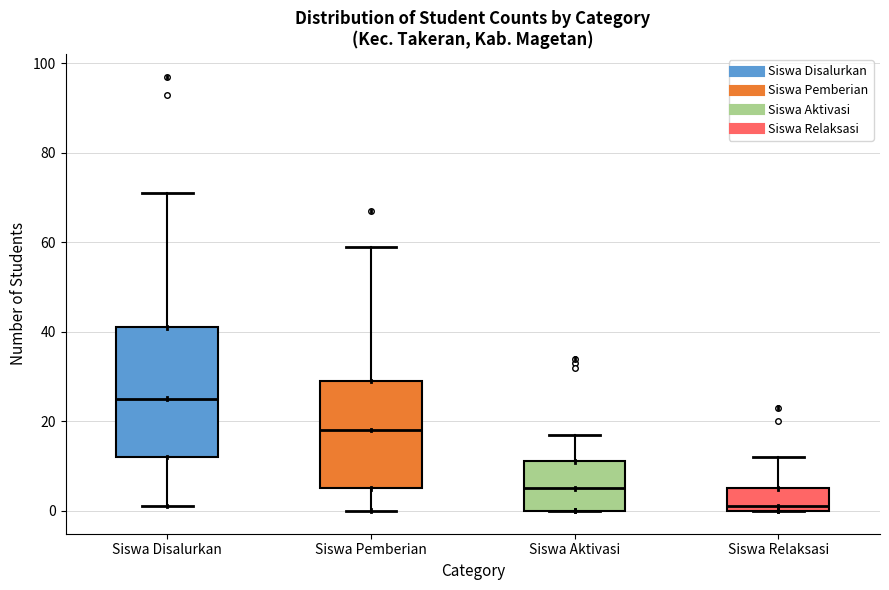

Reading left to right, read every box against the y-axis: the position of its median line, the range the box covers, and the ends of its whiskers. The values are not printed on the chart, so give them approximately, as read against the axis.

Siswa Disalurkan: median 26, box 12 to 42, whiskers 2 to 72
Siswa Pemberian: median 18, box 6 to 30, whiskers 0 to 60
Siswa Aktivasi: median 6, box 0 to 12, whiskers 0 to 18
Siswa Relaksasi: median 2, box 0 to 6, whiskers 0 to 12